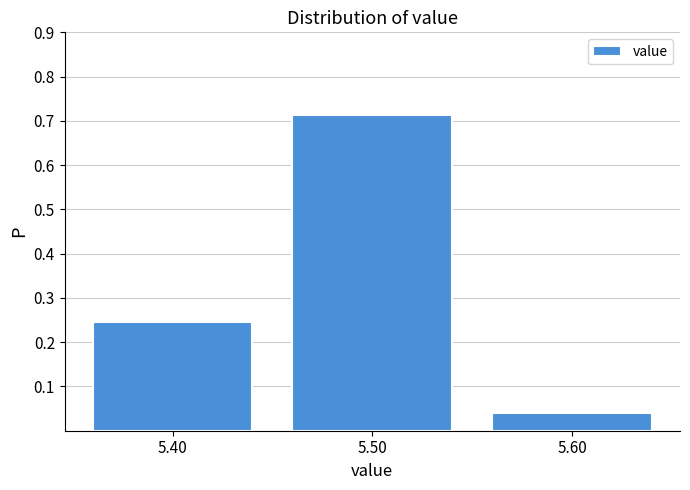

What is the height of the bar covering 5.35 to 5.45 on the x-axis? The values are not printed on the chart, so give them approximately, as read against the axis.

0.25